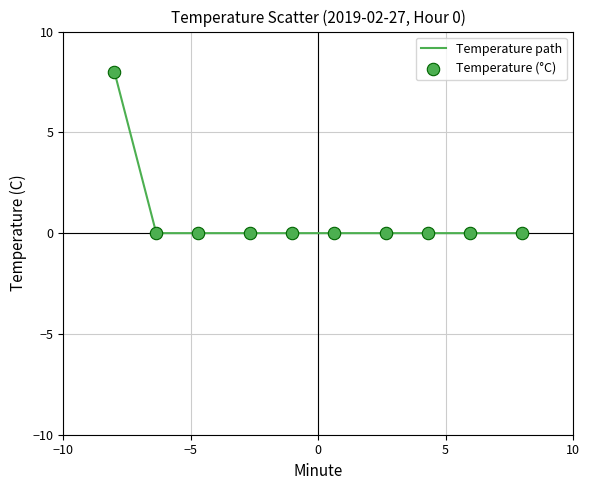

What is the maximum value shown in the chart?

8.0